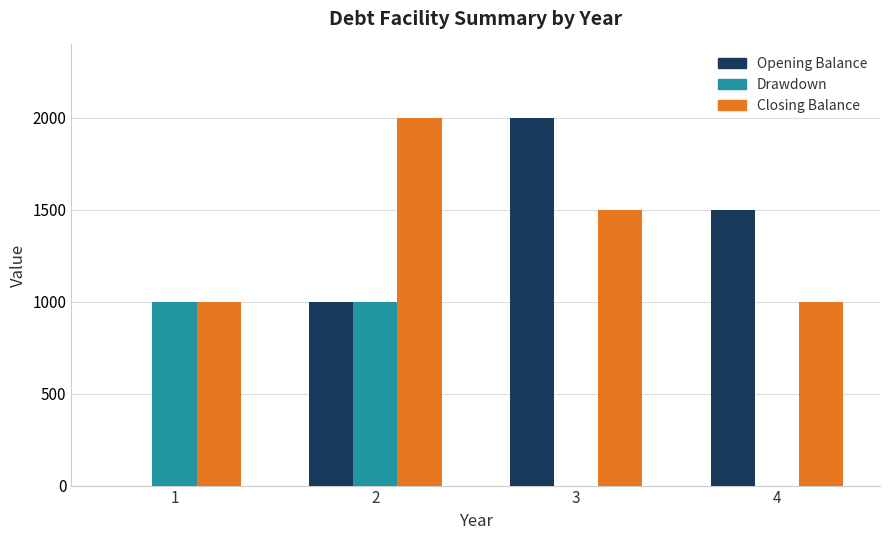

What is the sum of all Drawdown values?

2000